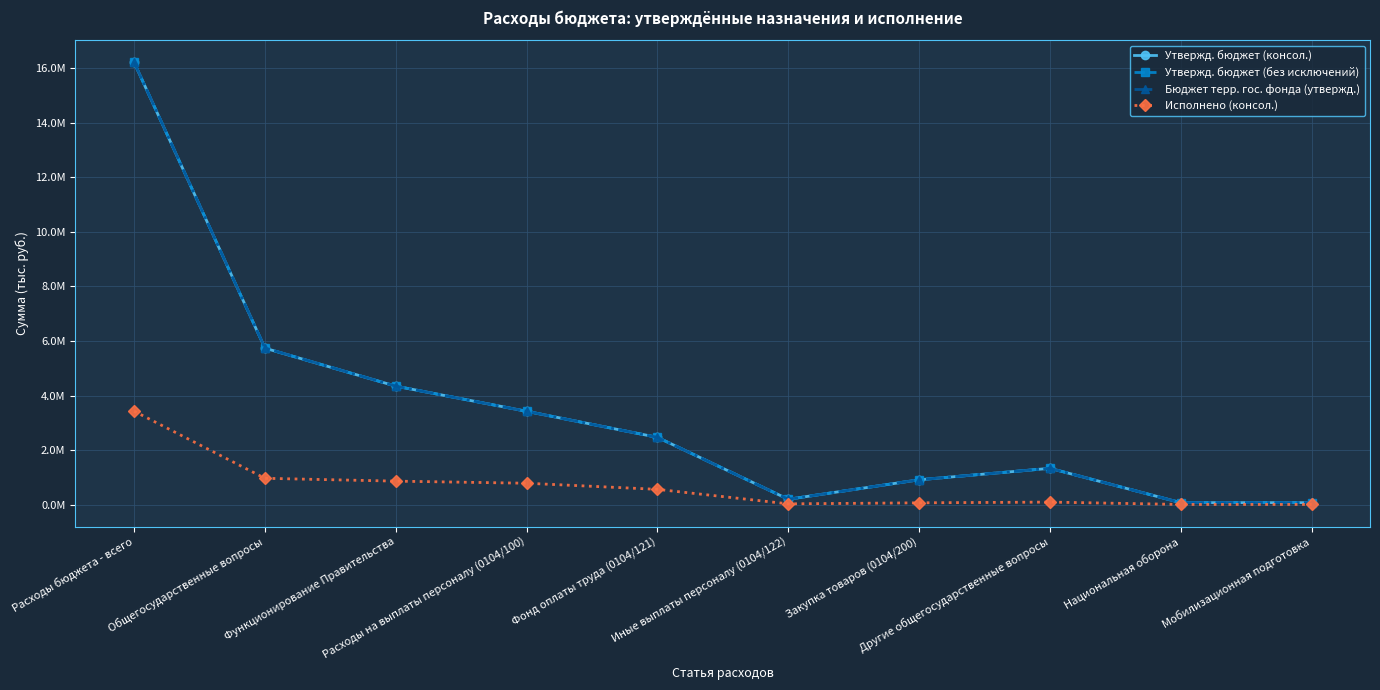

Which series has the largest range (max minus min)?

Бюджет терр. гос. фонда (утвержд.)